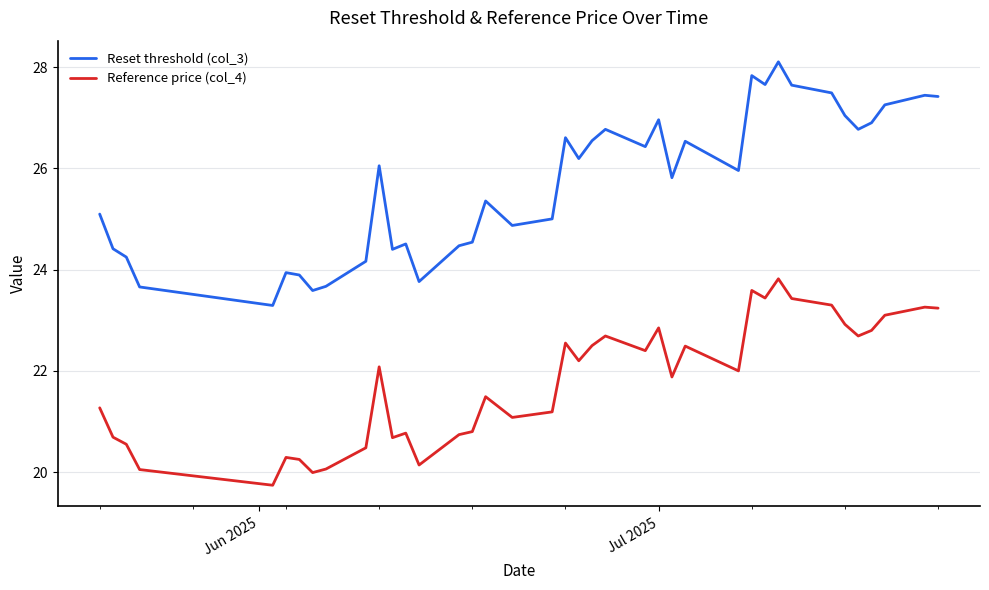

Which series has the largest range (max minus min)?

Reset threshold (col_3)